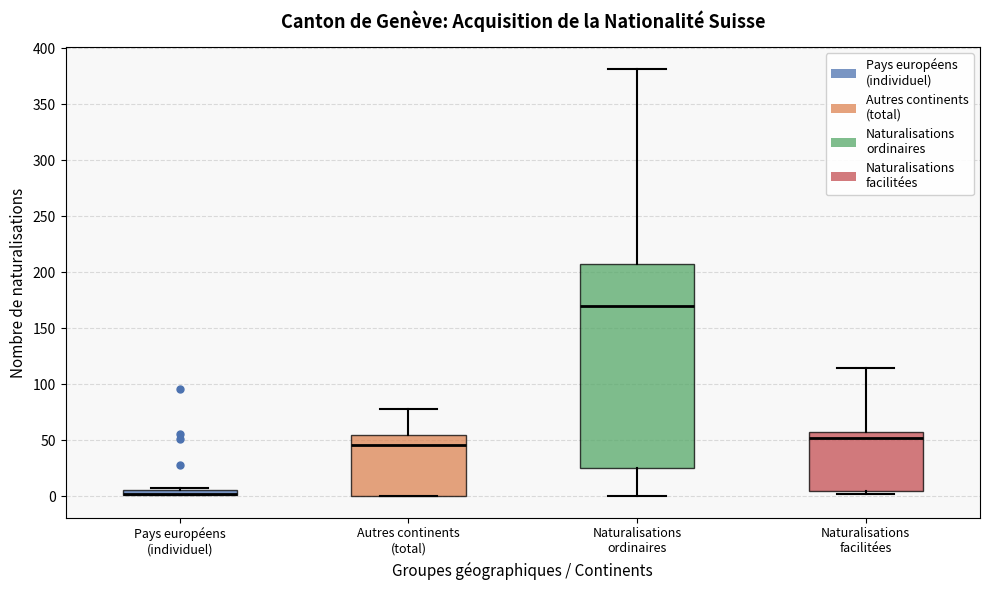

Where is the upper edge of the box for Naturalisations facilitées on the y-axis? The values are not printed on the chart, so give them approximately, as read against the axis.

60